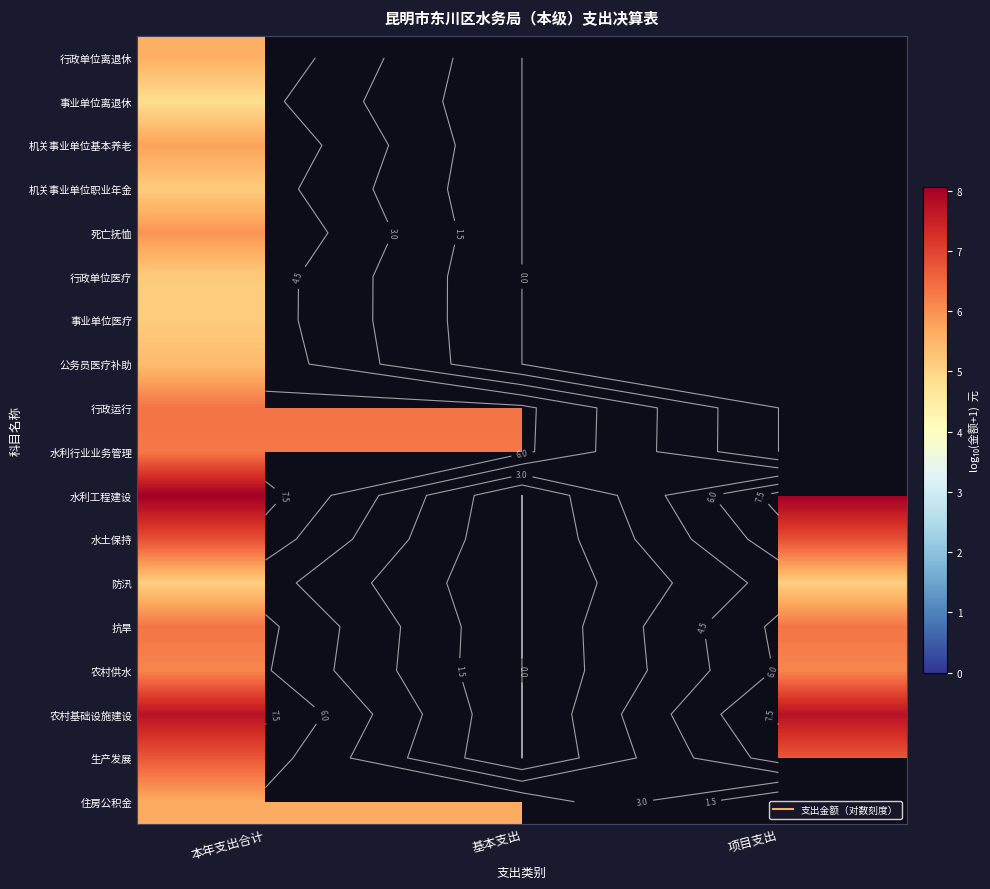

What is the spread (max minus min) of values at 本年支出合计?

3.2